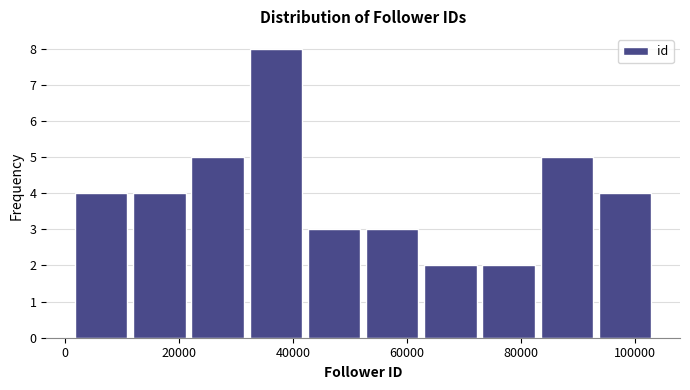

Over which range of the x-axis is the bar tallest?

32000 to 42000